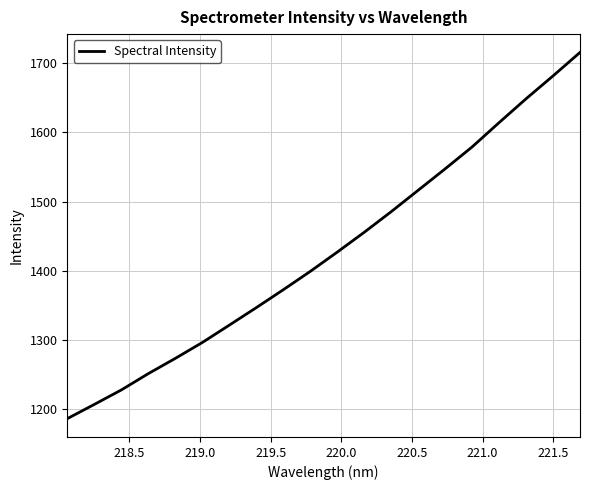

How many values are below 1426?

10